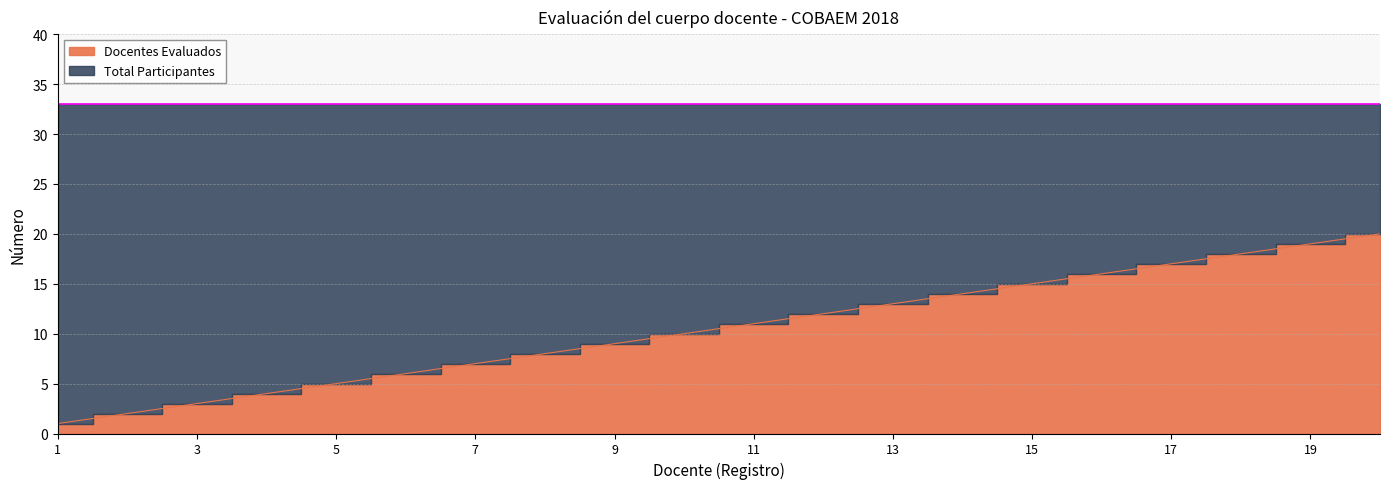

Does the chart display data point markers on the line(s)?

No